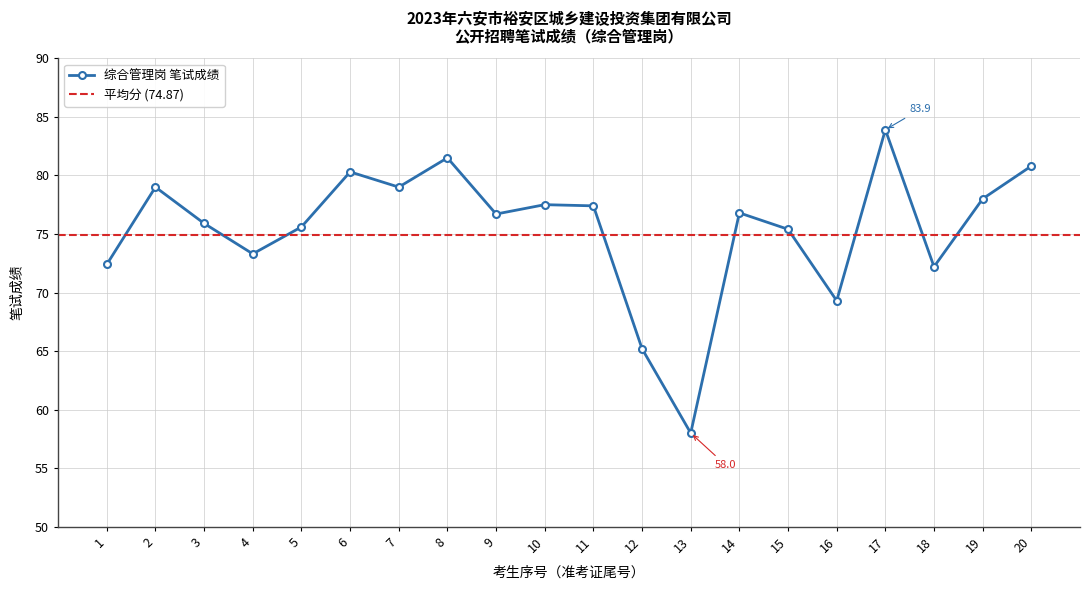

What is the sum of all values?

1508.2